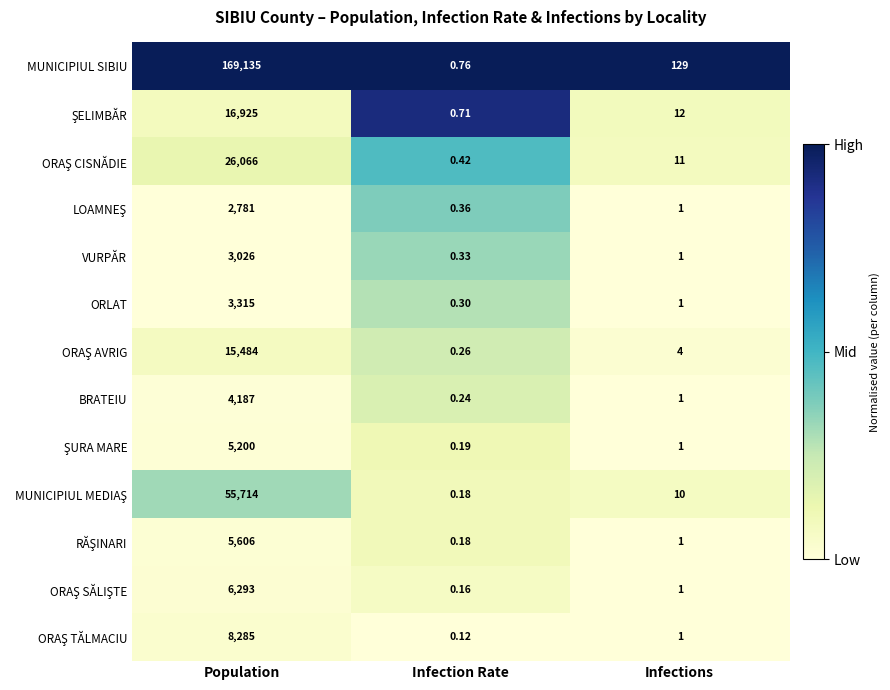

At which label does BRATEIU first exceed 1?

Population